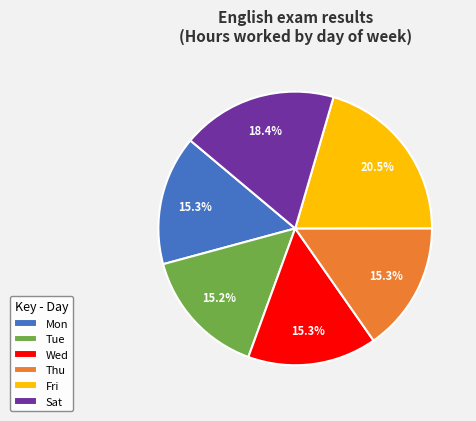

Does Fri account for over 50% of the chart?

No